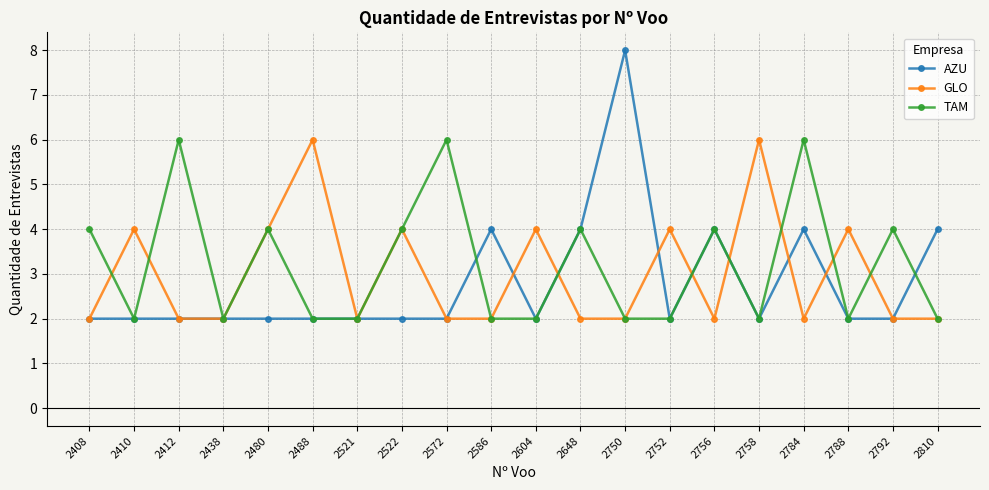

What value does the GLO series have at 2412?

2